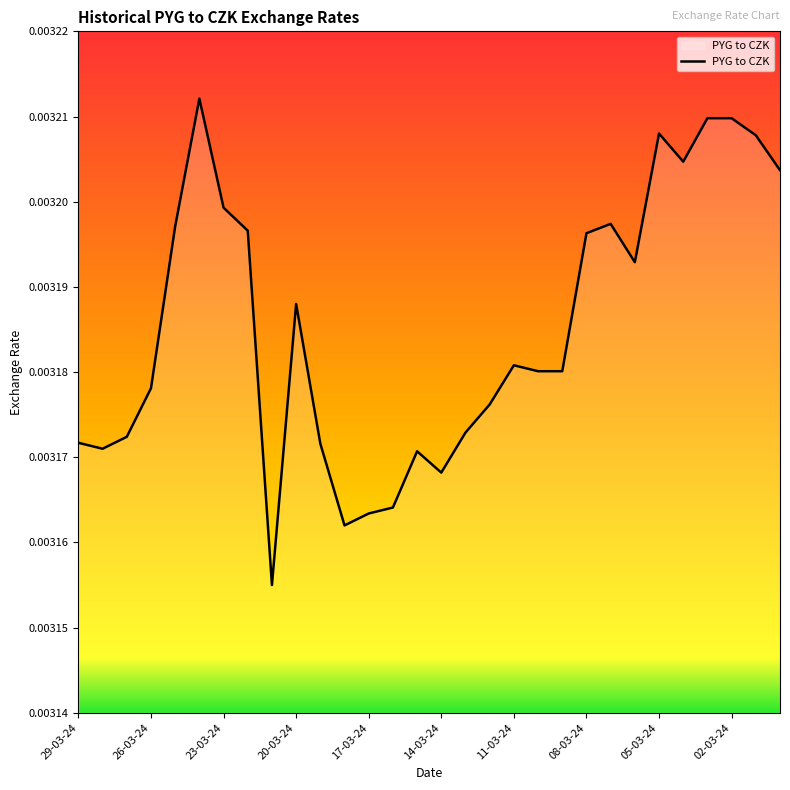

Rank the categories by value from lowest to highest.

21-03-24, 18-03-24, 17-03-24, 16-03-24, 14-03-24, 15-03-24, 28-03-24, 19-03-24, 29-03-24, 27-03-24, 13-03-24, 12-03-24, 26-03-24, 10-03-24, 09-03-24, 11-03-24, 20-03-24, 06-03-24, 08-03-24, 22-03-24, 25-03-24, 07-03-24, 23-03-24, 29-02-24, 04-03-24, 01-03-24, 05-03-24, 03-03-24, 02-03-24, 24-03-24